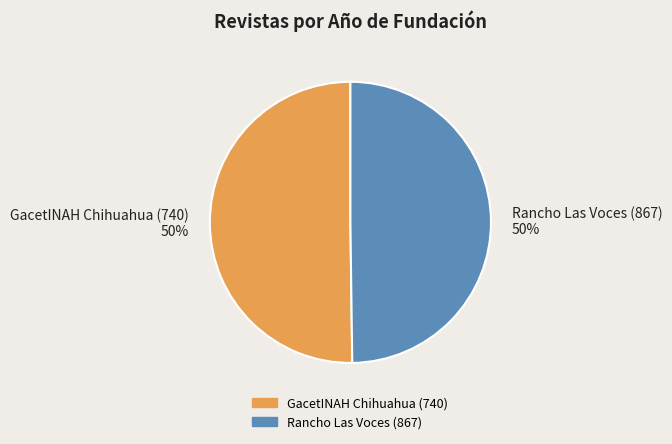

To the nearest percent, what is the average slice percentage?

50%